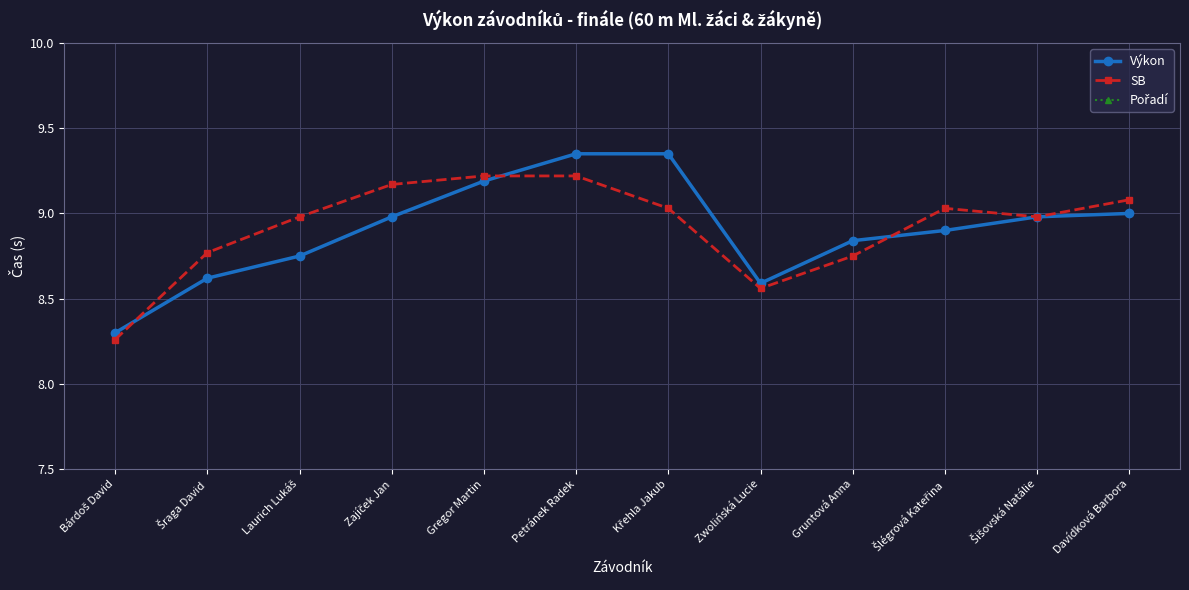

Which series has the widest spread of values?

Pořadí